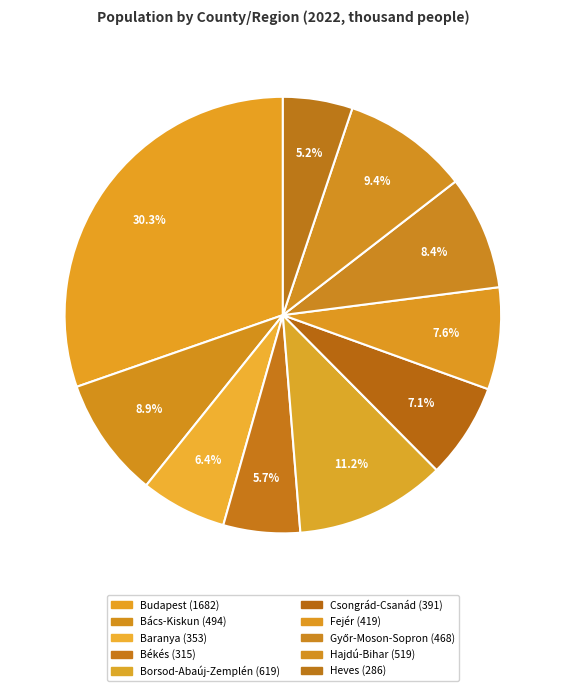

Count the number of slices in the pie.

10